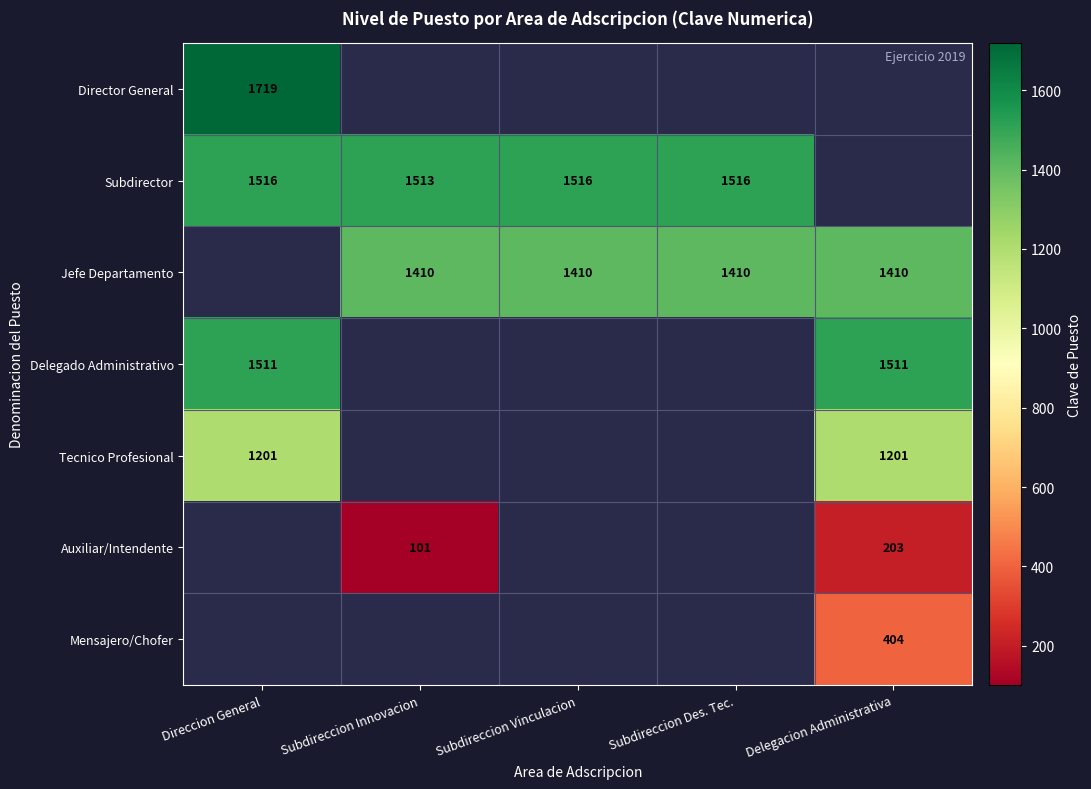

Which category has the lowest value across all series?

Subdireccion Innovacion